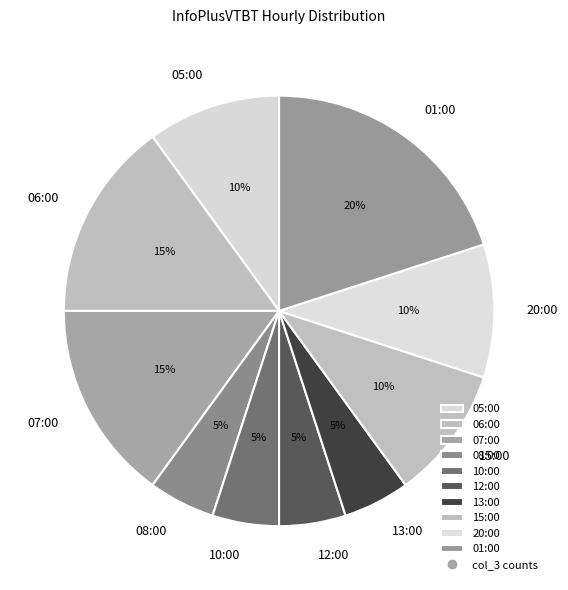

Do 10:00 and 08:00 together represent more than half of the pie?

No